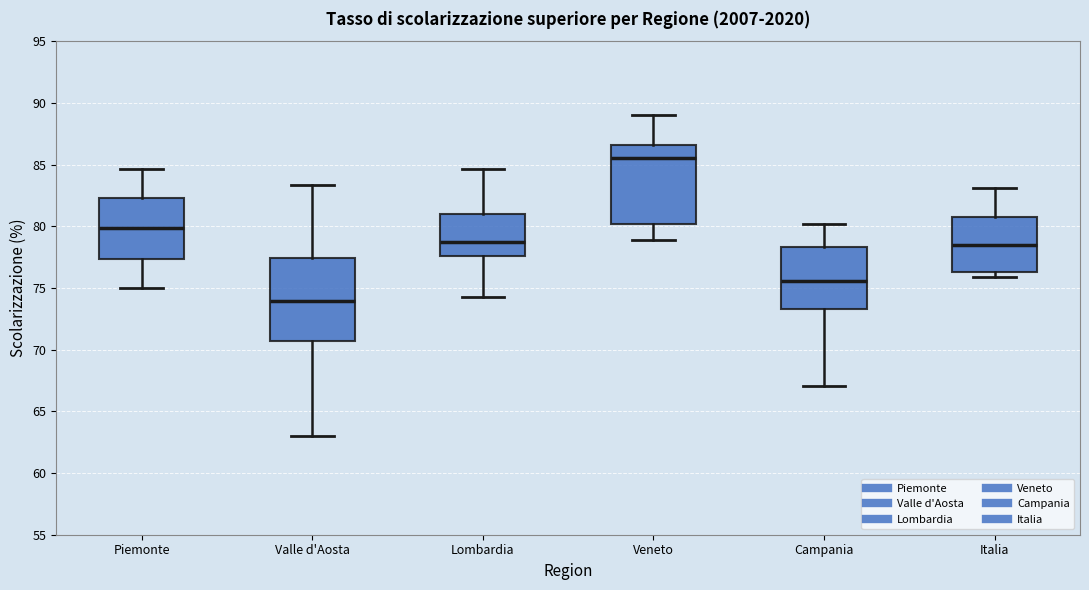

Reading left to right, read every box against the y-axis: the position of its median line, the range the box covers, and the ends of its whiskers. The values are not printed on the chart, so give them approximately, as read against the axis.

Piemonte: median 80.0, box 77.5 to 82.5, whiskers 75.0 to 84.5
Valle d'Aosta: median 74.0, box 70.5 to 77.5, whiskers 63.0 to 83.5
Lombardia: median 79.0, box 77.5 to 81.0, whiskers 74.0 to 84.5
Veneto: median 85.5, box 80.0 to 86.5, whiskers 79.0 to 89.0
Campania: median 75.5, box 73.5 to 78.5, whiskers 67.0 to 80.0
Italia: median 78.5, box 76.5 to 81.0, whiskers 76.0 to 83.0